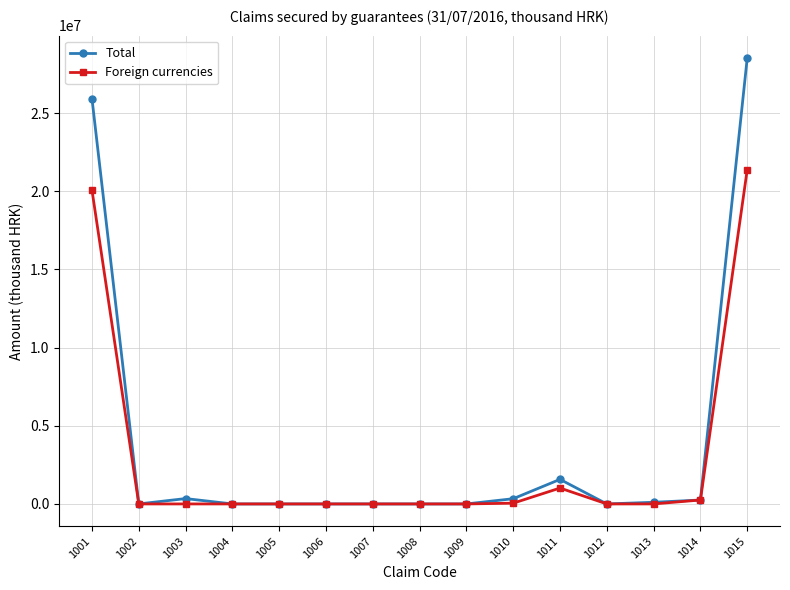

Between 1010 and 1015, which series saw the biggest shift?

Total